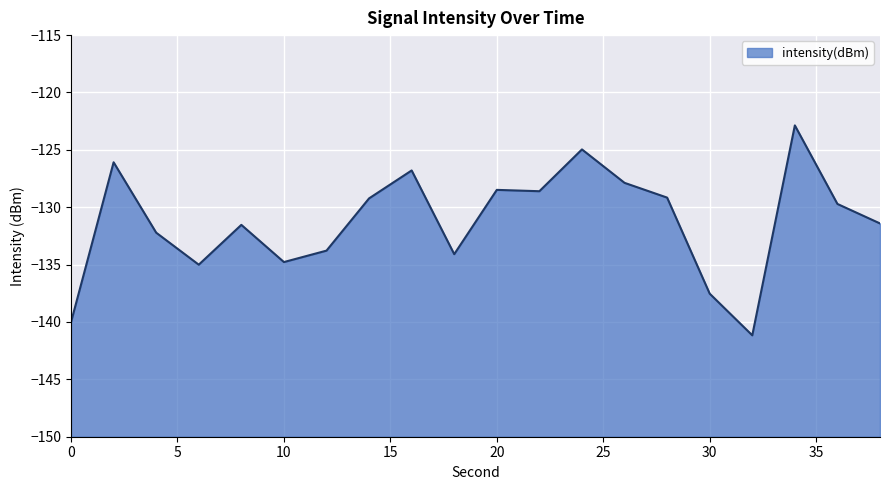

Rank the categories by value from lowest to highest.

32, 0, 30, 6, 10, 18, 12, 4, 8, 38, 36, 14, 28, 22, 20, 26, 16, 2, 24, 34